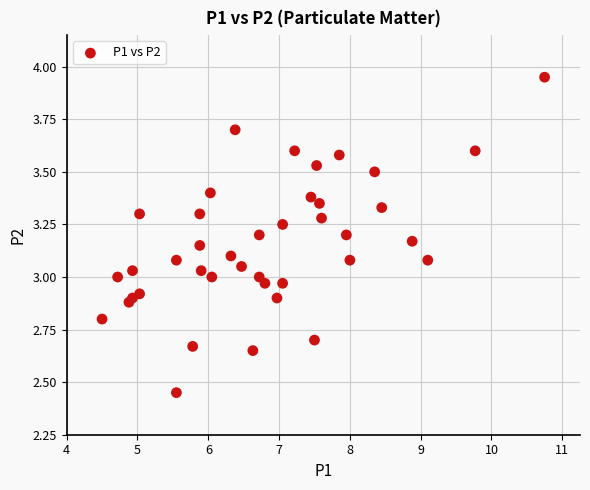

What is the range of Y values (max minus min)?

1.5